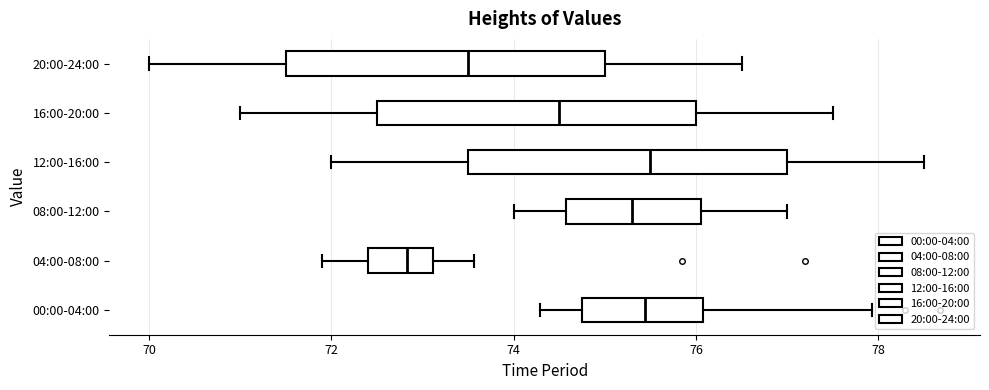

Where does the median line of the box for 16:00-20:00 sit on the x-axis? The values are not printed on the chart, so give them approximately, as read against the axis.

74.6